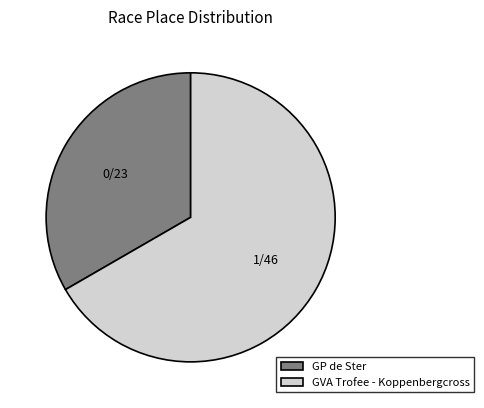

Does GP de Ster account for over 50% of the chart?

No